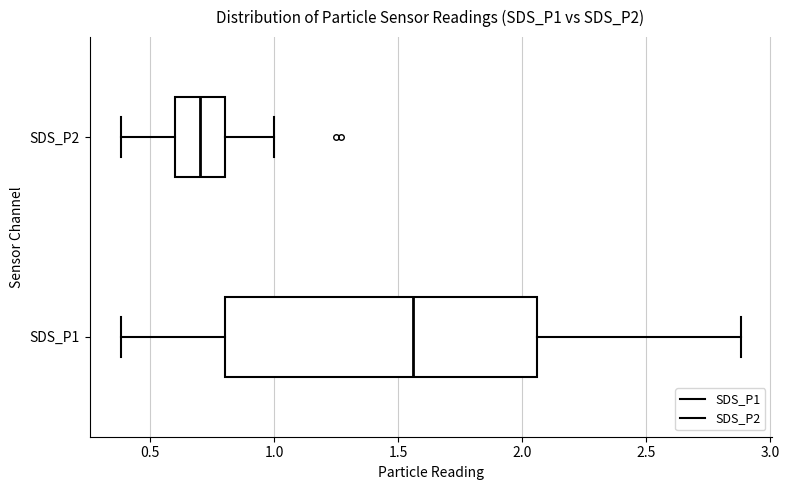

Reading bottom to top, read every box against the x-axis: the position of its median line, the range the box covers, and the ends of its whiskers. The values are not printed on the chart, so give them approximately, as read against the axis.

SDS_P1: median 1.55, box 0.80 to 2.05, whiskers 0.40 to 2.90
SDS_P2: median 0.70, box 0.60 to 0.80, whiskers 0.40 to 1.00